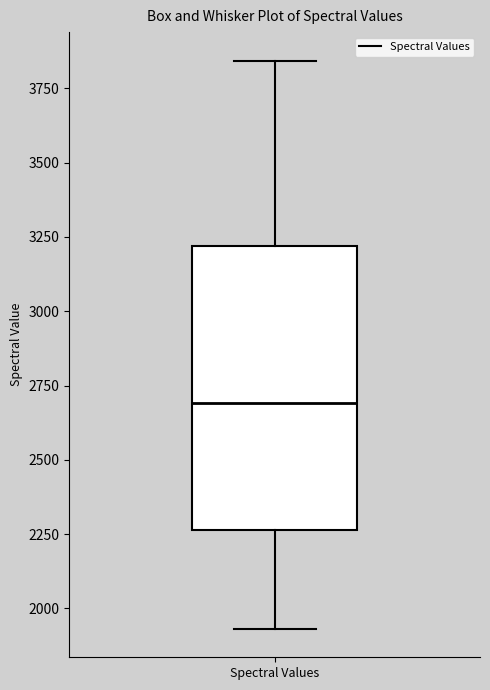

Read this box plot against the y-axis: the position of the median line, the range covered by the box, and the ends of both whiskers. The values are not printed on the chart, so give them approximately, as read against the axis.

median 2700, box 2250 to 3200, whiskers 1950 to 3850